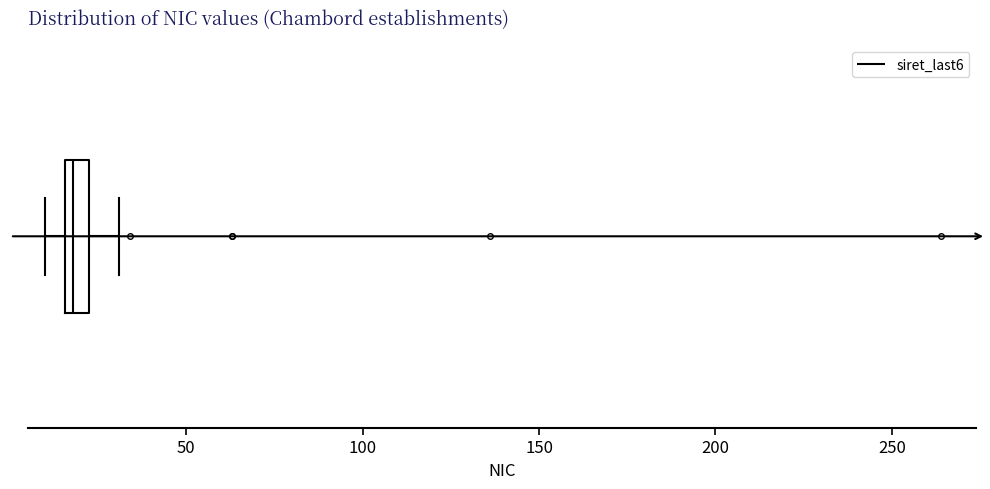

Where does the right whisker of the box end on the x-axis? The values are not printed on the chart, so give them approximately, as read against the axis.

30